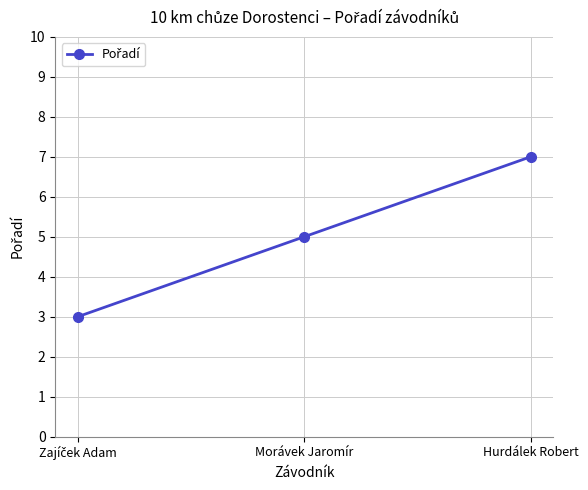

How many series are shown in this chart?

1